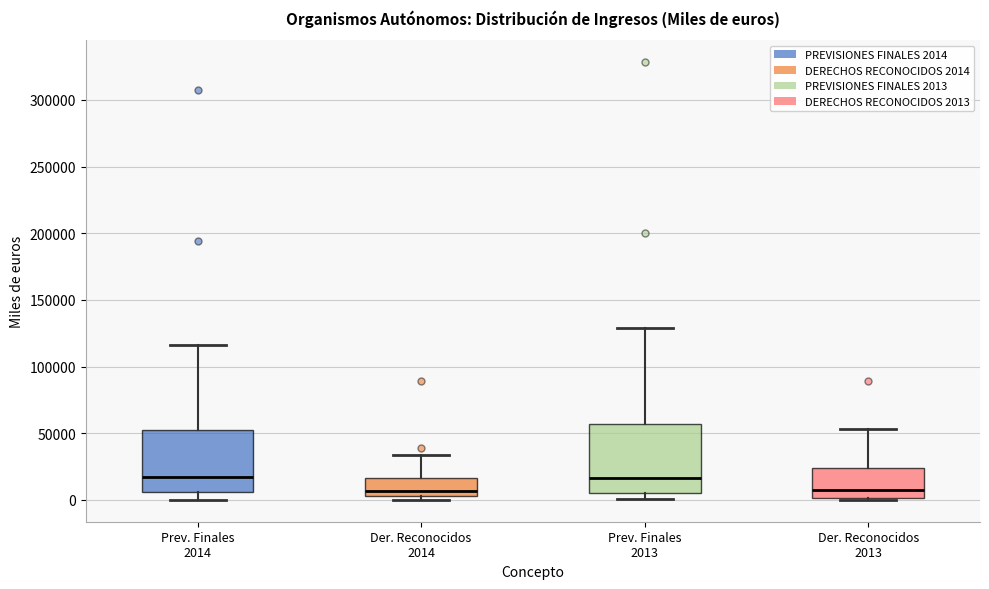

Reading left to right, read every box against the y-axis: the position of its median line, the range the box covers, and the ends of its whiskers. The values are not printed on the chart, so give them approximately, as read against the axis.

Prev. Finales 2014: median 15000, box 5000 to 50000, whiskers 0 to 115000
Der. Reconocidos 2014: median 5000 (just above the box's lower edge), box 5000 to 15000, whiskers 0 to 35000
Prev. Finales 2013: median 15000, box 5000 to 55000, whiskers 0 to 130000
Der. Reconocidos 2013: median 5000, box 0 to 25000, whiskers 0 to 55000